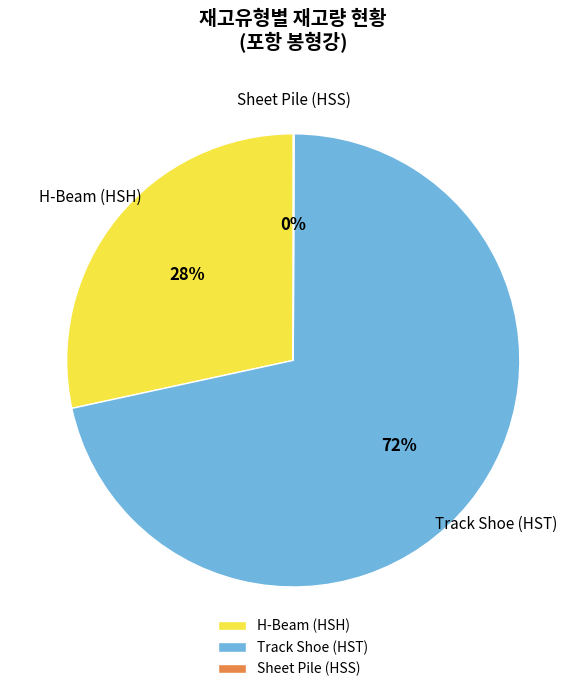

Is it true that H-Beam (HSH) is 40% of the pie?

False